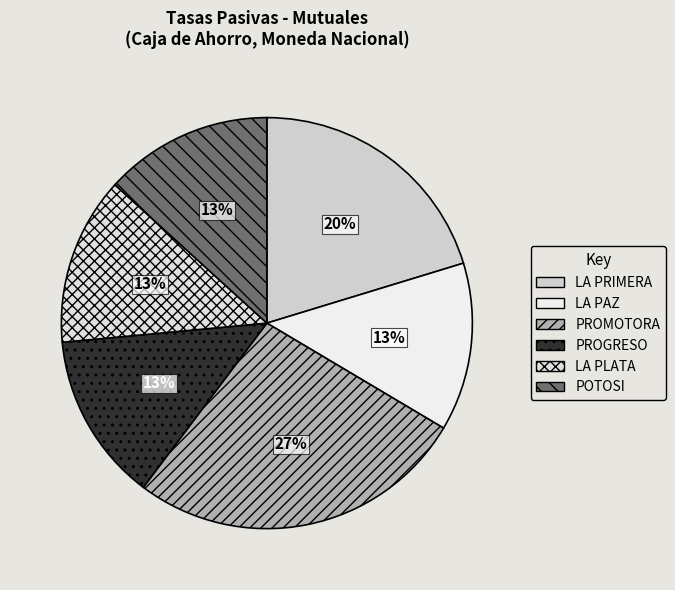

How much of the chart is everything except PROMOTORA?

73.3%